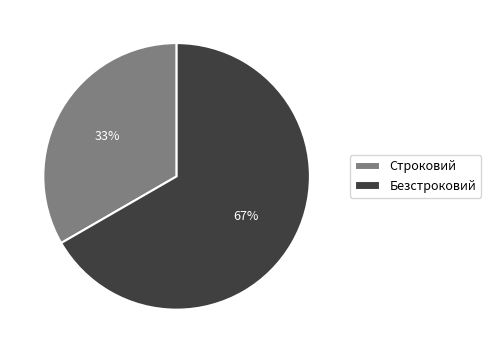

To the nearest percent, what is the combined percentage of Строковий and Безстроковий?

100%